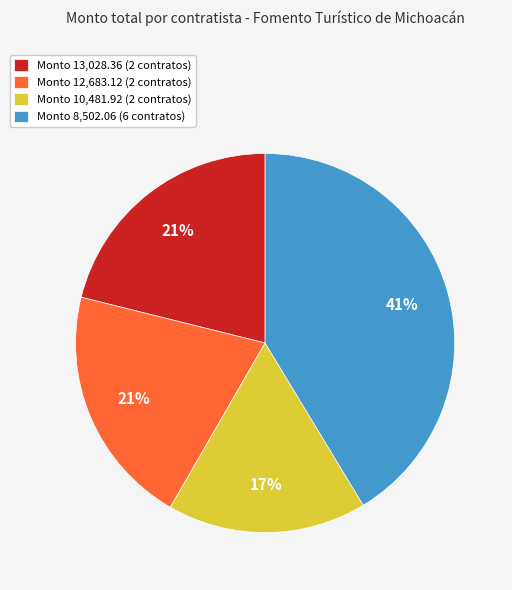

The Monto 12,683.12 (2 contratos) slice represents 13% of the pie. True or false?

False